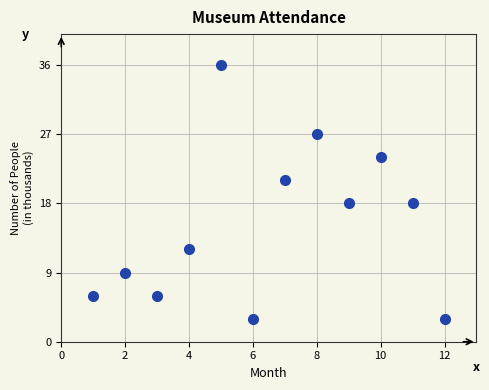

What is the range of X values (max minus min)?

11